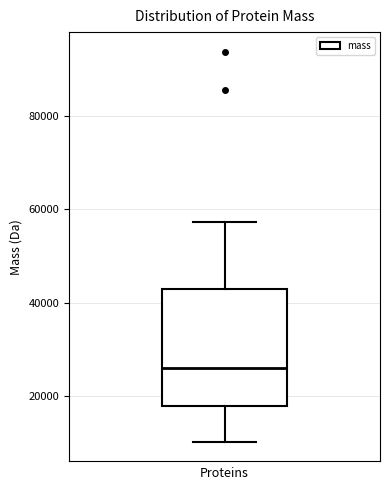

Where is the lower edge of the box on the y-axis? The values are not printed on the chart, so give them approximately, as read against the axis.

18000